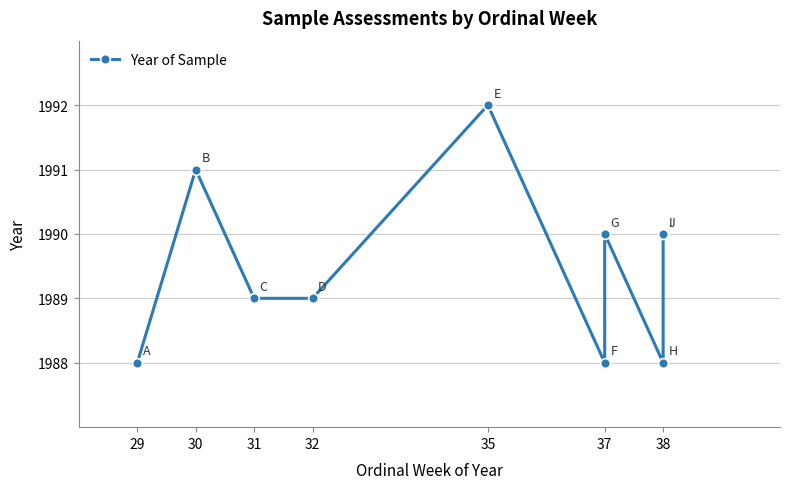

Does the chart display data point markers on the line(s)?

Yes